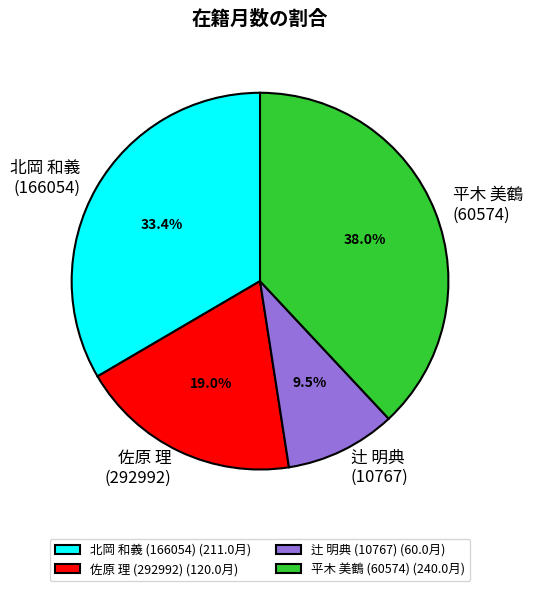

Approximately how many times larger is the value at 辻 明典 (10767) (60.0月) compared to 北岡 和義 (166054) (211.0月)?

0.3